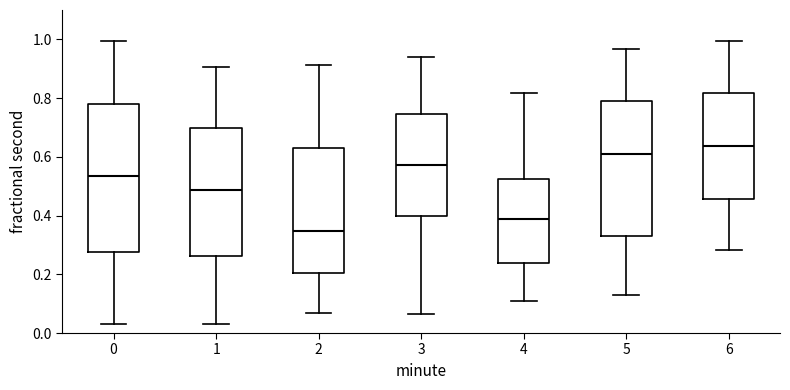

Comparing the boxes themselves (not the whiskers), which one is the tallest?

0